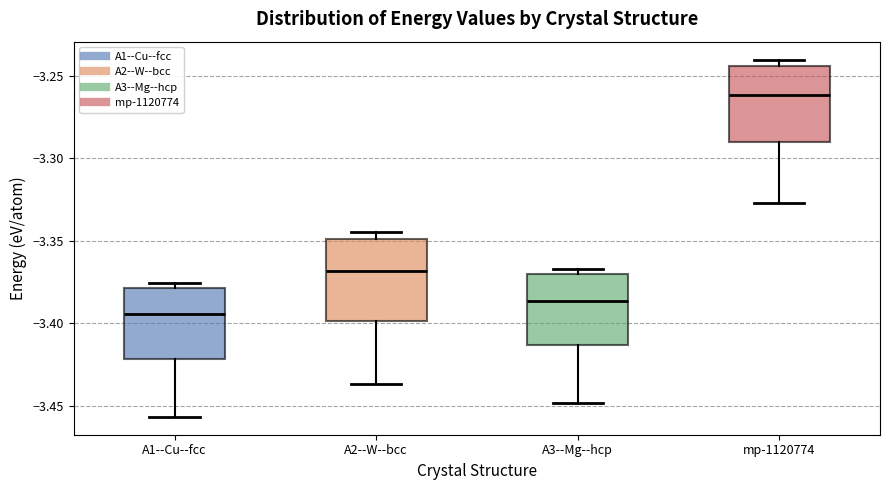

Where does the median line of the box for mp-1120774 sit on the y-axis? The values are not printed on the chart, so give them approximately, as read against the axis.

-3.260